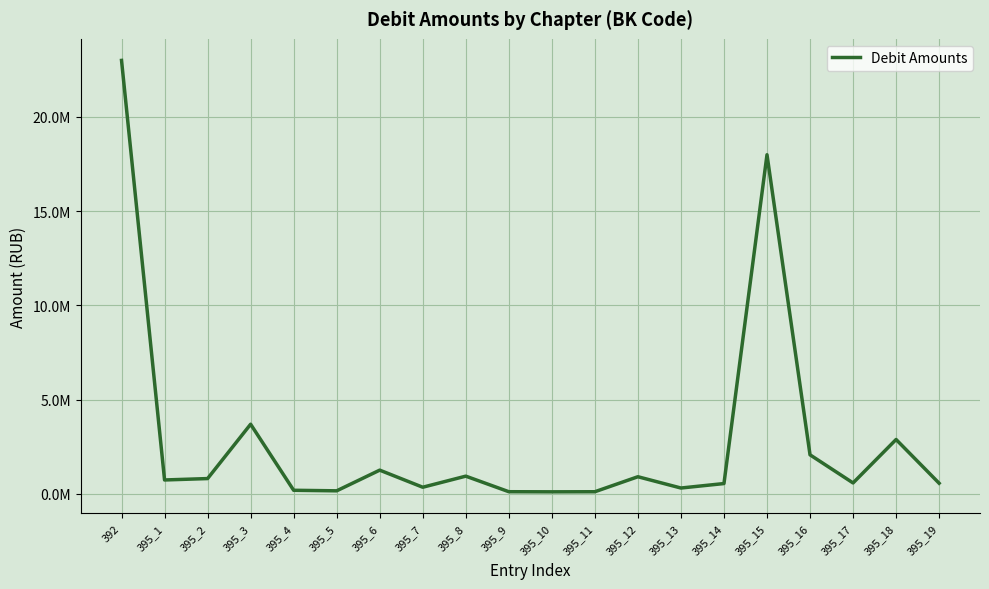

The chart shows a value of 117162.9 at 395_11. True or false?

True